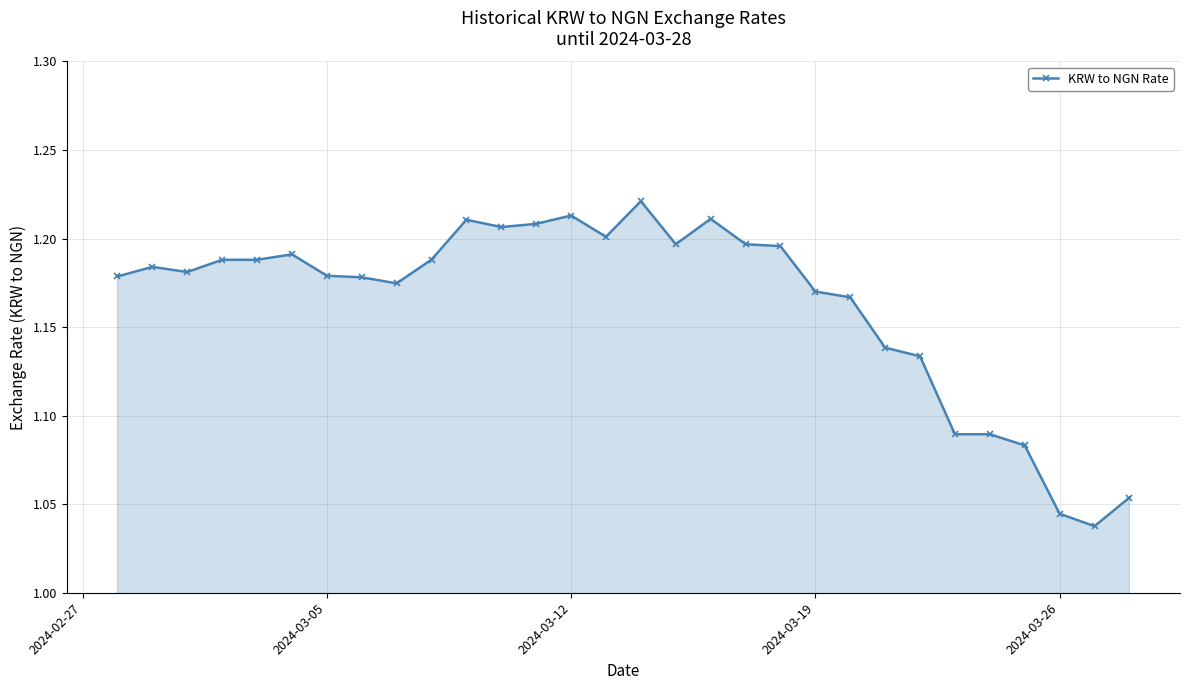

What is the difference between the maximum and minimum values?

0.2